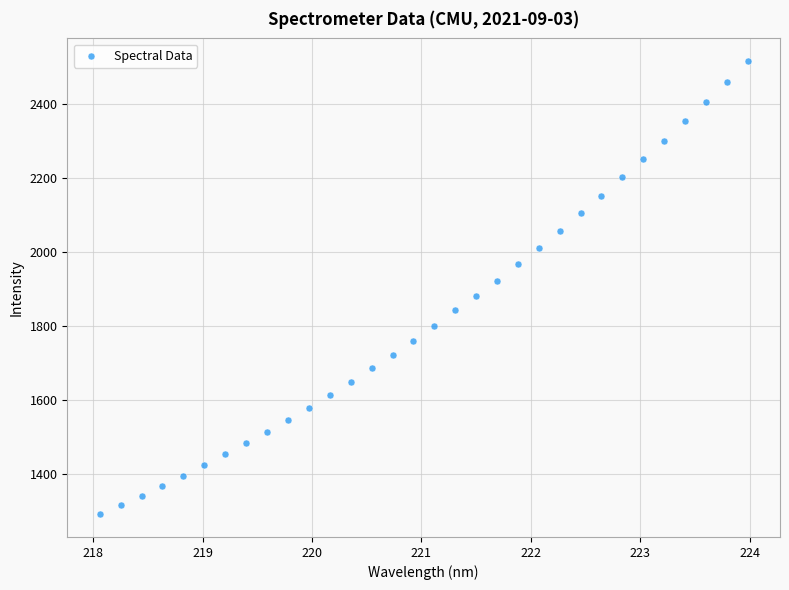

What is the range of X values (max minus min)?

5.9